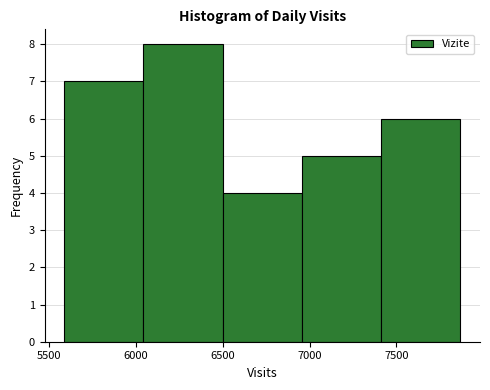

Reading left to right, transcribe this chart: for each bar, give the range it covers on the x-axis and its height. Neither the bar edges nor the heights are printed on the chart, so give them approximately, as read against the axes.

5600 to 6050: 7
6050 to 6500: 8
6500 to 6950: 4
6950 to 7400: 5
7400 to 7850: 6